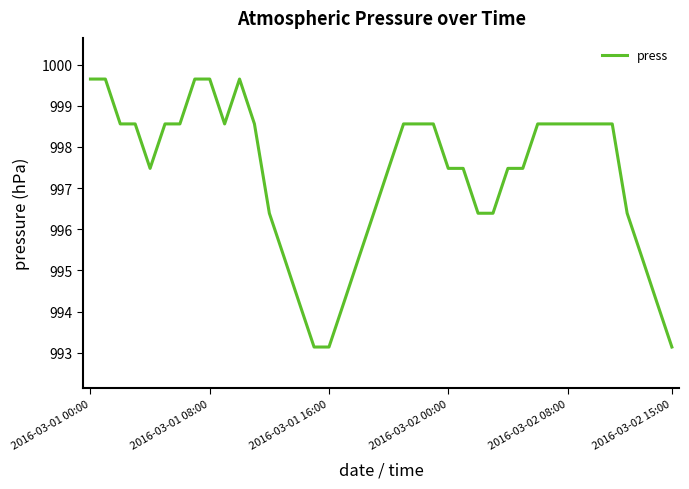

What is the minimum value shown in the chart?

993.1